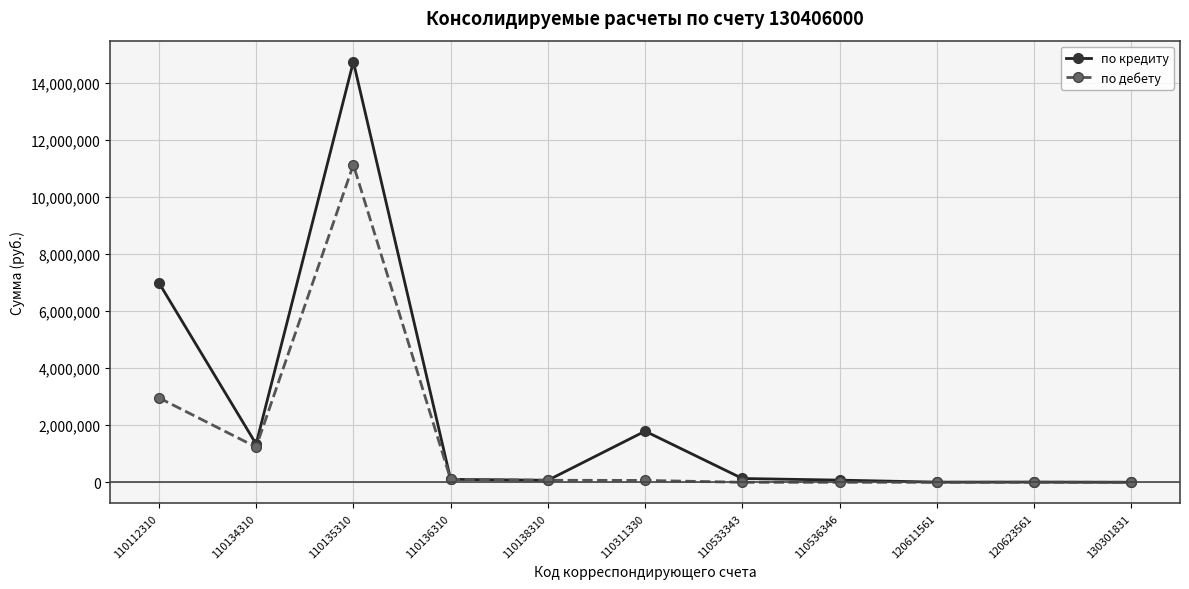

The по дебету series shows 5587248.2 at 110536346. True or false?

False